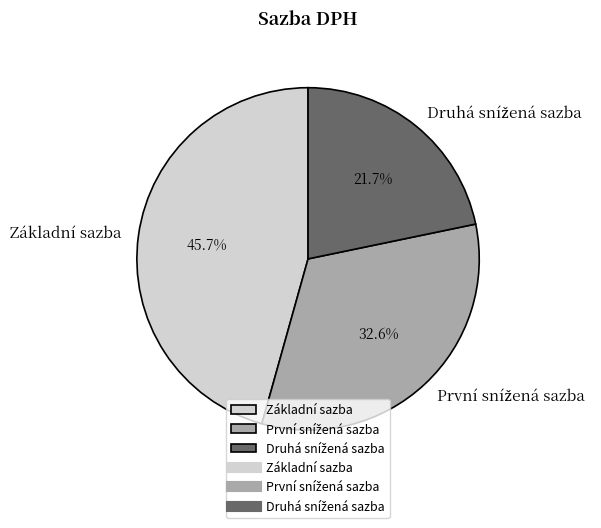

The Základní sazba slice represents 46% of the pie. True or false?

True